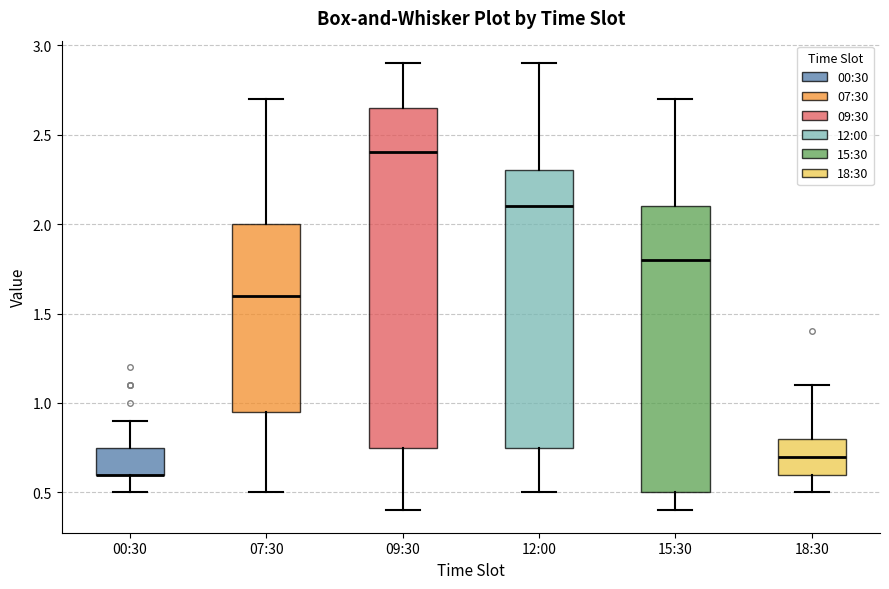

Comparing the boxes themselves (not the whiskers), which one is the tallest?

09:30